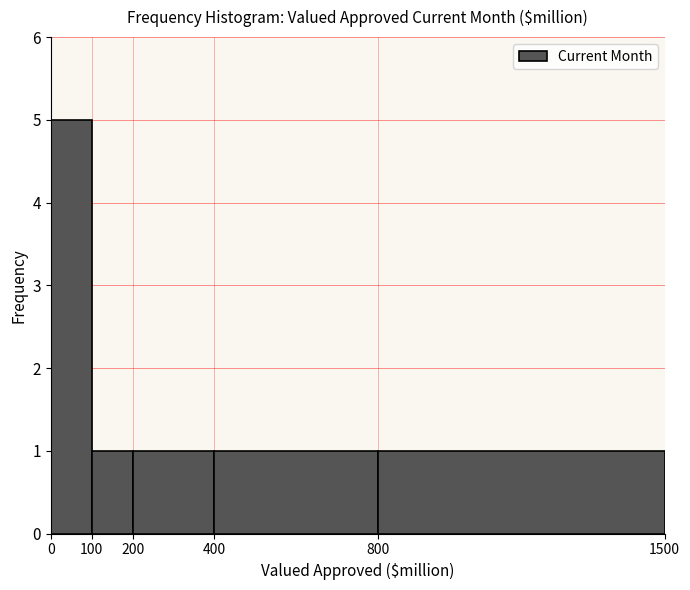

Reading left to right, transcribe this chart: for each bar, give the range it covers on the x-axis and its height. The values are not printed on the chart, so give them approximately, as read against the axis.

0 to 100: 5
100 to 200: 1
200 to 400: 1
400 to 800: 1
800 to 1500: 1